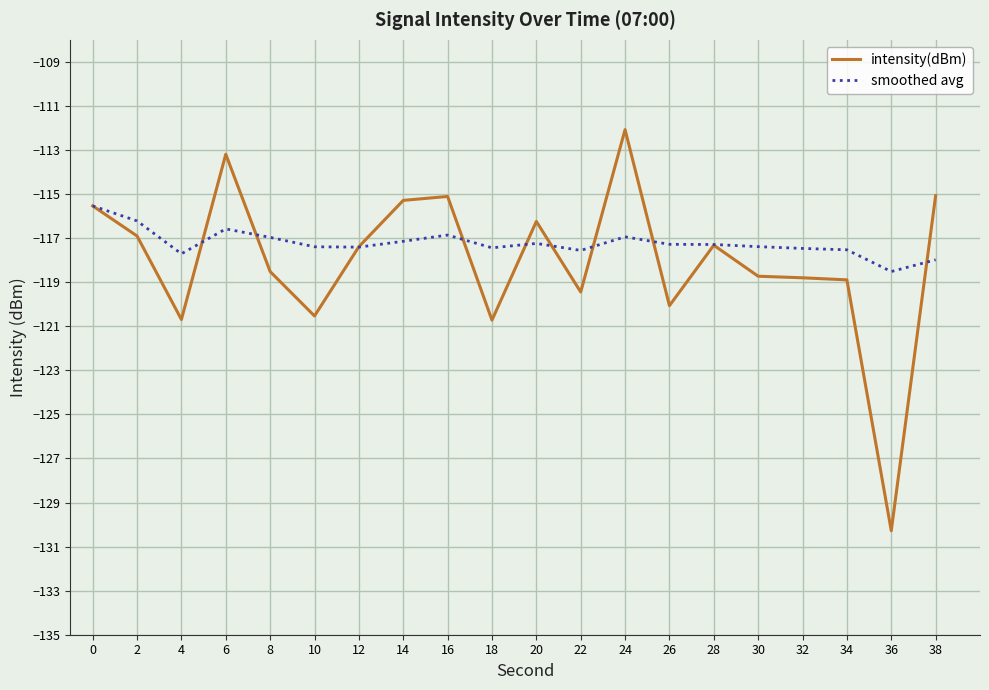

What is the difference between the second highest and minimum values in the smoothed avg series?

2.3